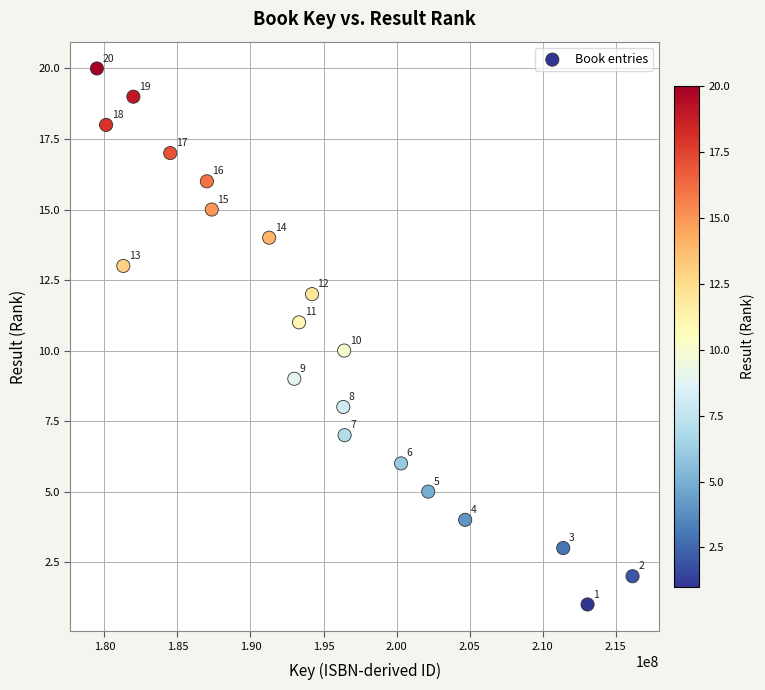

What Y value in the scatter plot is closest to 10?

10